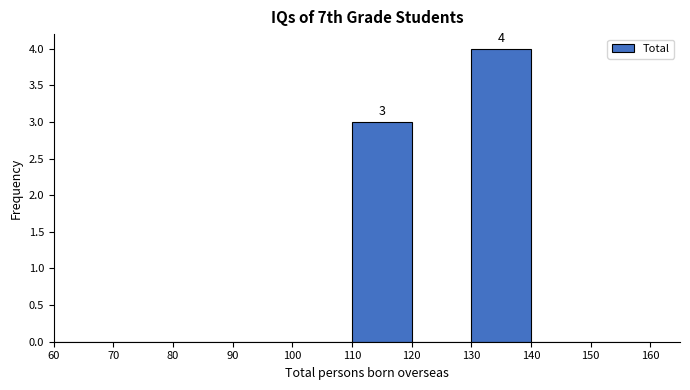

Which range on the x-axis has the tallest bar?

130 to 140